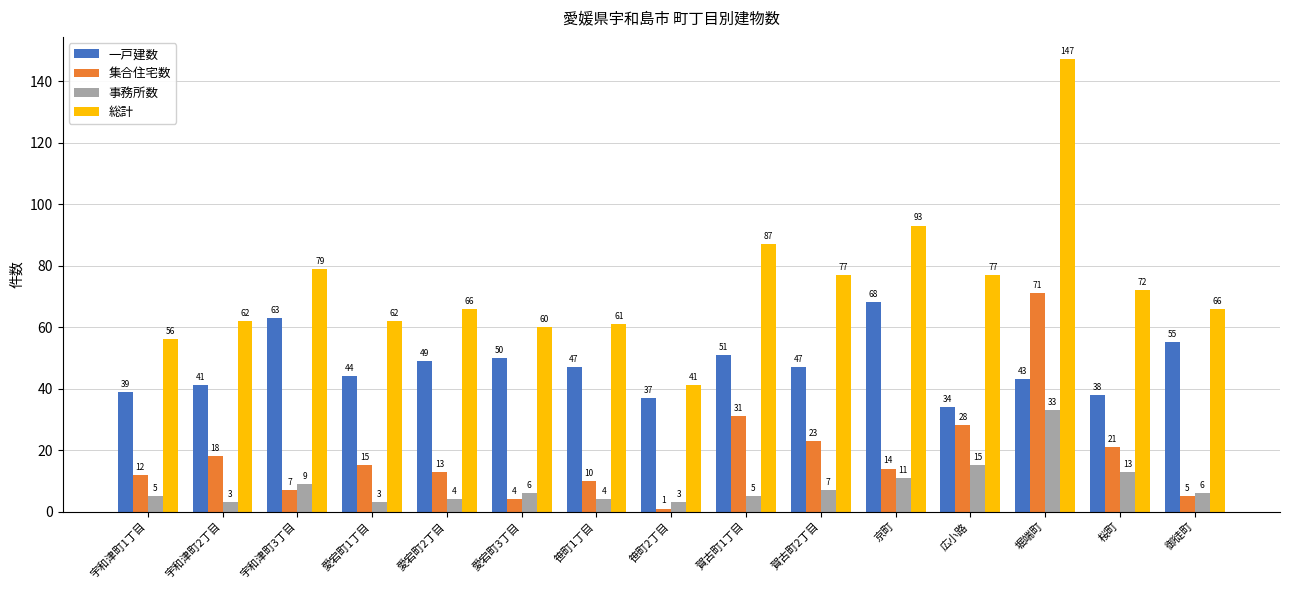

What is the sum of the 総計 values at 宇和津町1丁目 and 宇和津町3丁目?

135